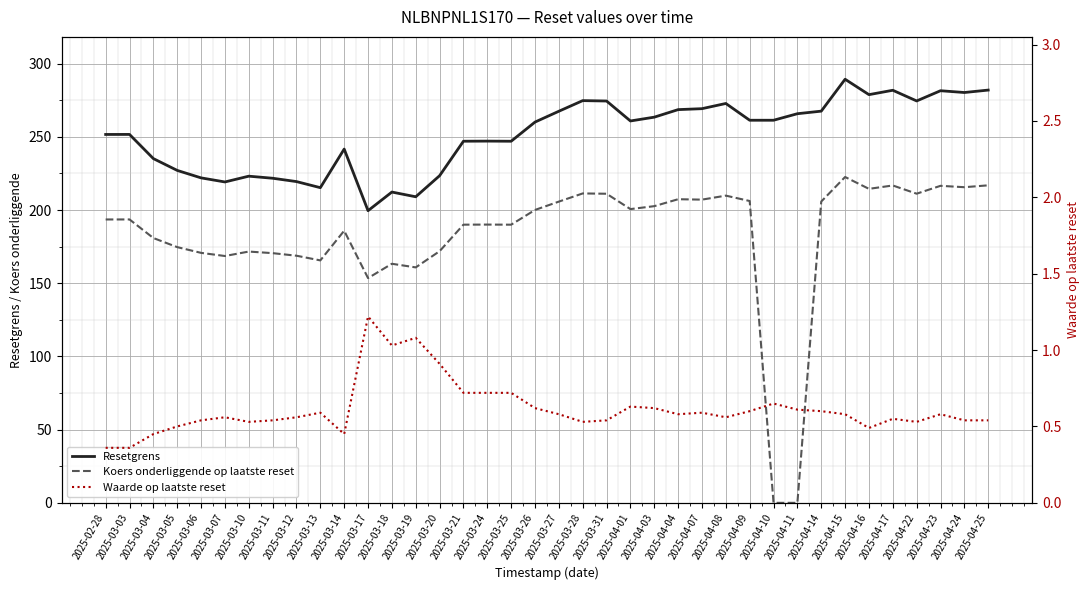

Between 2025-03-17 and 2025-03-20, which series saw the biggest shift?

Resetgrens